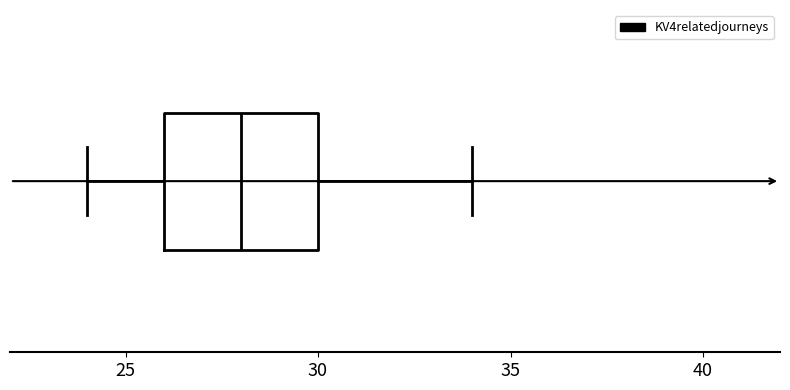

Read this box plot against the x-axis: the position of the median line, the range covered by the box, and the ends of both whiskers. The values are not printed on the chart, so give them approximately, as read against the axis.

median 28, box 26 to 30, whiskers 24 to 34